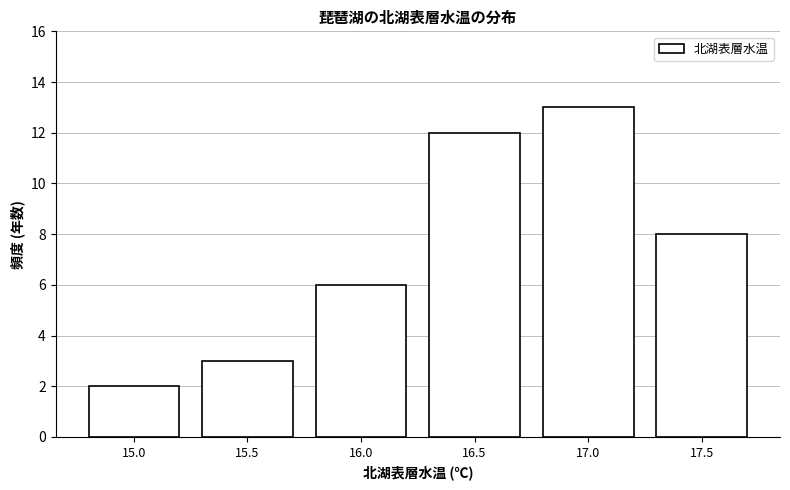

Reading left to right, list all the values displayed in this chart.

2	3	6	12	13	8